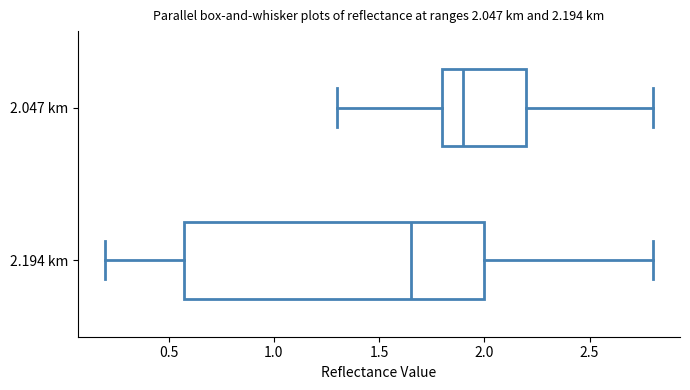

Which box has the furthest to the right median line?

2.047 km